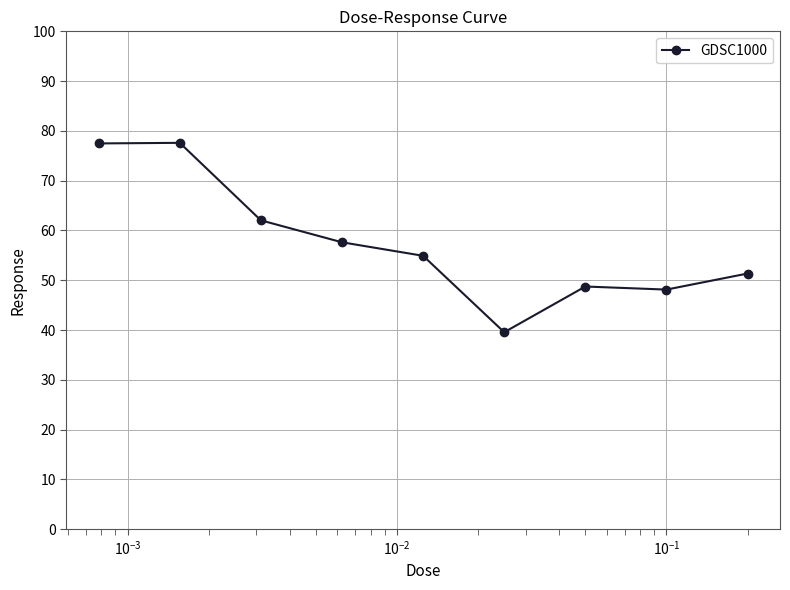

Is this an area chart (filled region under the line)?

No